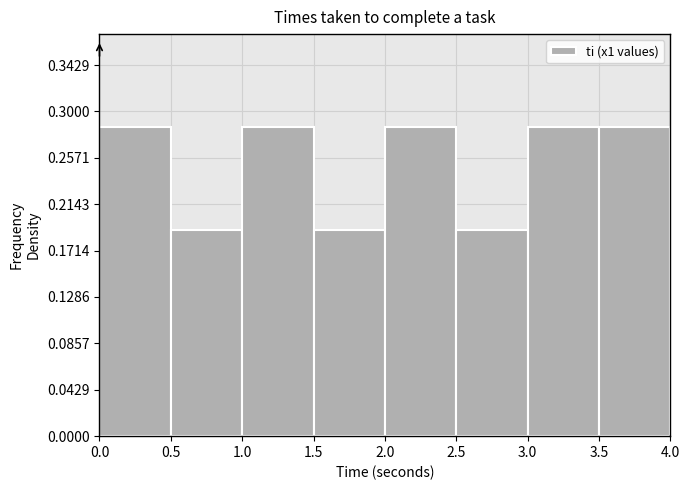

Reading left to right, transcribe this chart: for each bar, give the range it covers on the x-axis and its height. The values are not printed on the chart, so give them approximately, as read against the axis.

0.0 to 0.5: 0.285
0.5 to 1.0: 0.190
1.0 to 1.5: 0.285
1.5 to 2.0: 0.190
2.0 to 2.5: 0.285
2.5 to 3.0: 0.190
3.0 to 3.5: 0.285
3.5 to 4.0: 0.285